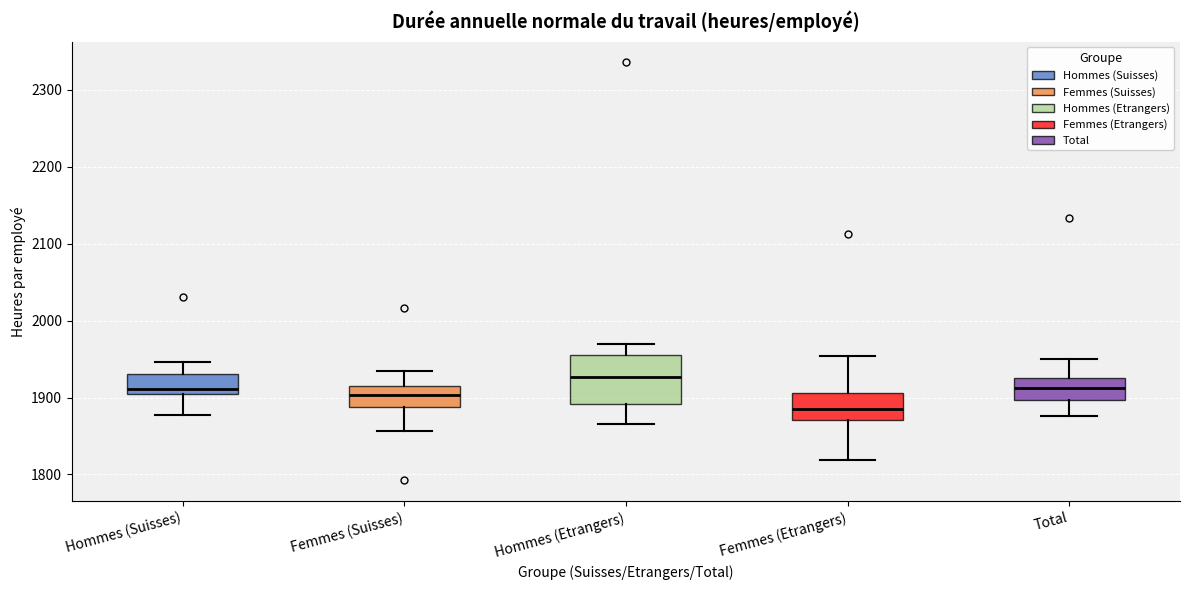

Which box has the lowest median line?

Femmes (Etrangers)